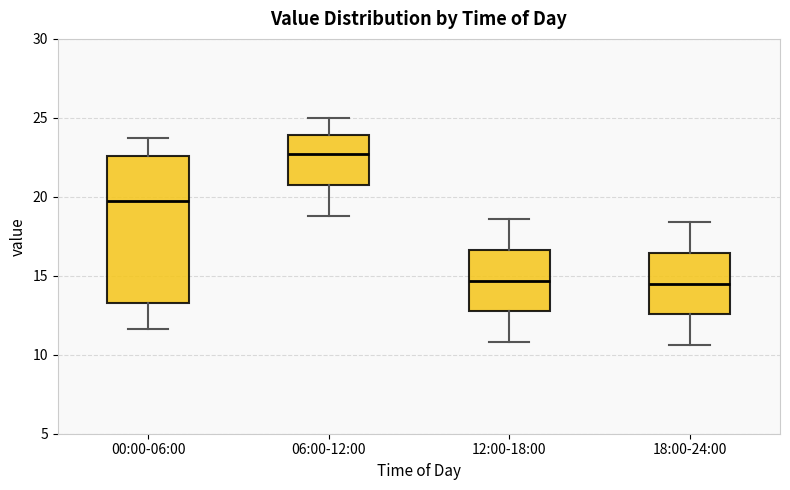

Which box's median line is the highest?

06:00-12:00